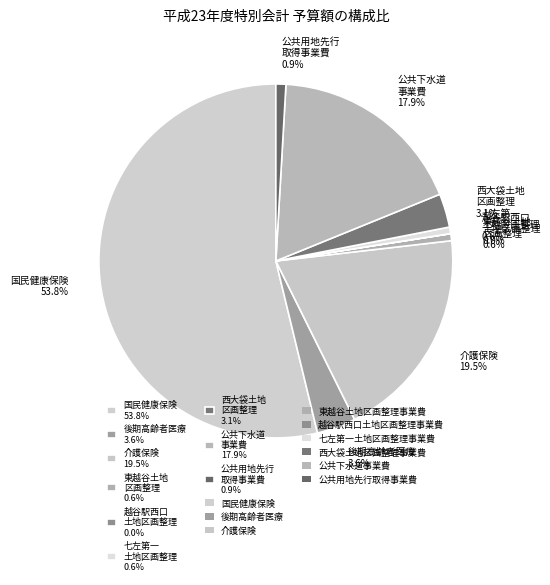

To the nearest percent, what is the difference between the largest and smallest slice percentages?

54%